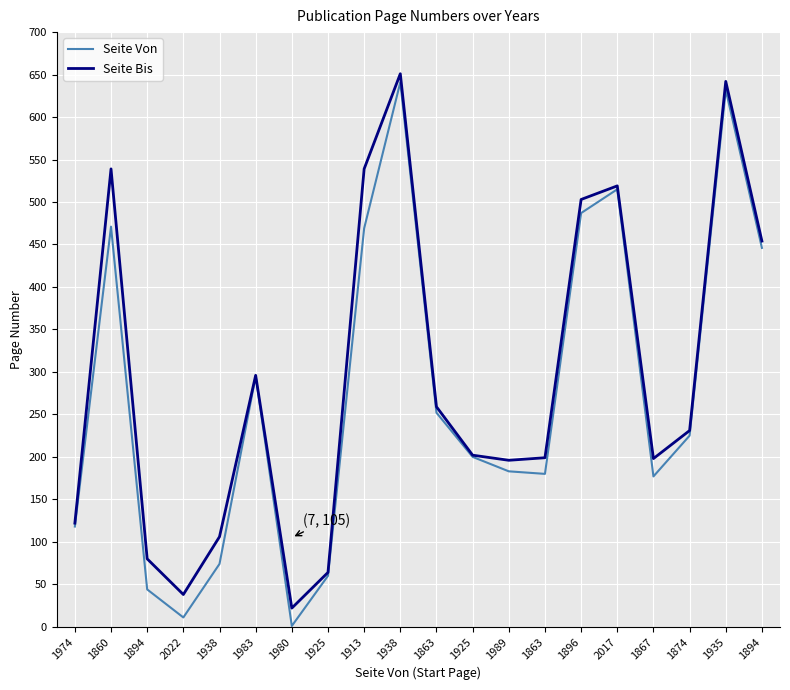

At which category does Seite Bis reach its first local peak?

1860